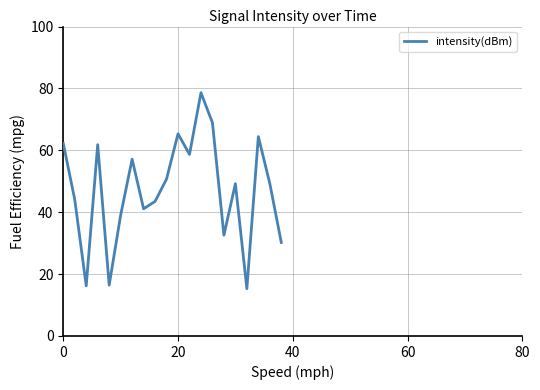

What is the minimum value shown in the chart?

15.3